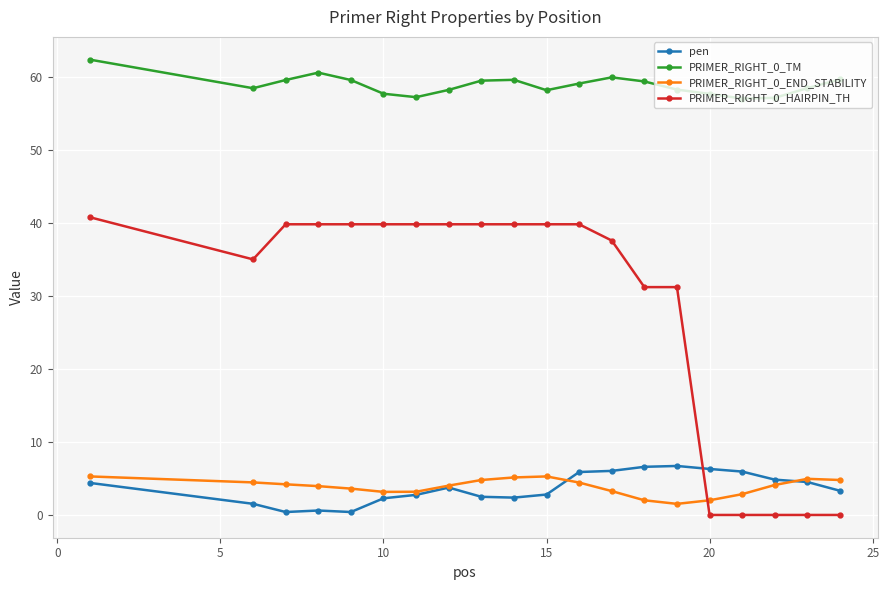

Which series has the largest total across all categories?

PRIMER_RIGHT_0_TM